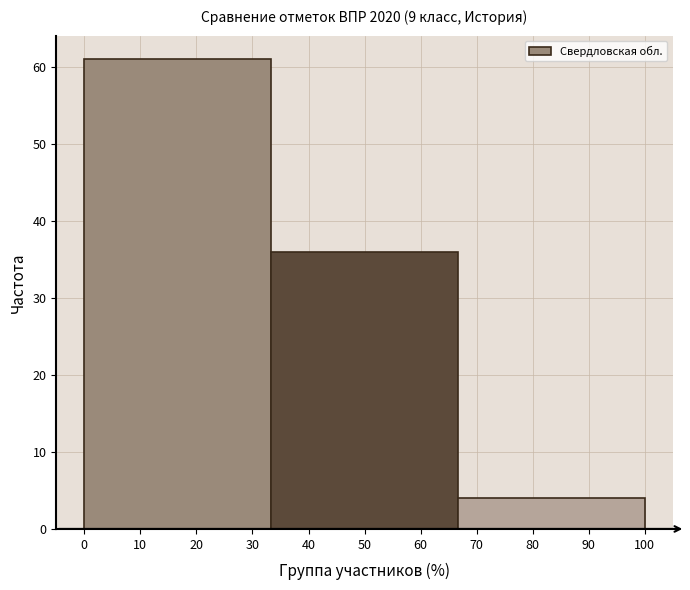

Reading left to right, list every bar in this chart as the range it spans on the x-axis followed by its height. Neither the bar edges nor the heights are printed on the chart, so give them approximately, as read against the axes.

0 to 33: 61
33 to 67: 36
67 to 100: 4